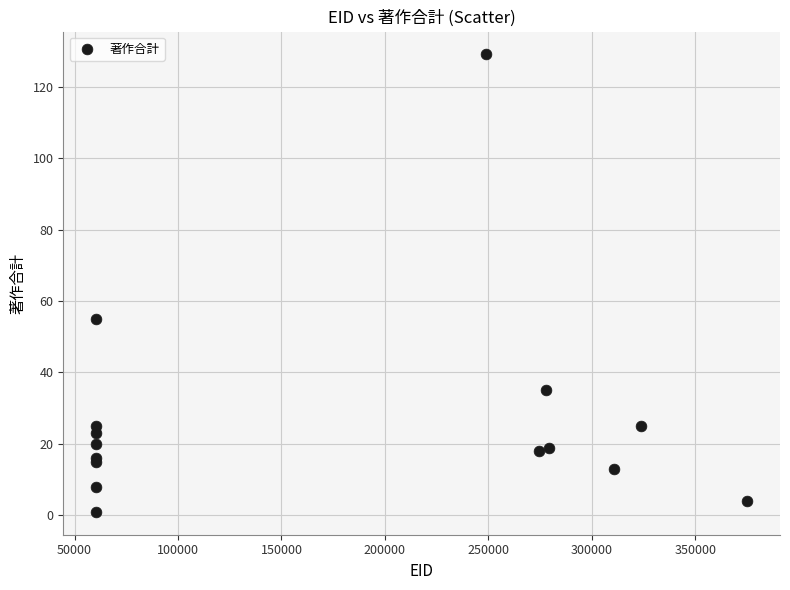

What Y value in the scatter plot is closest to 65?

55